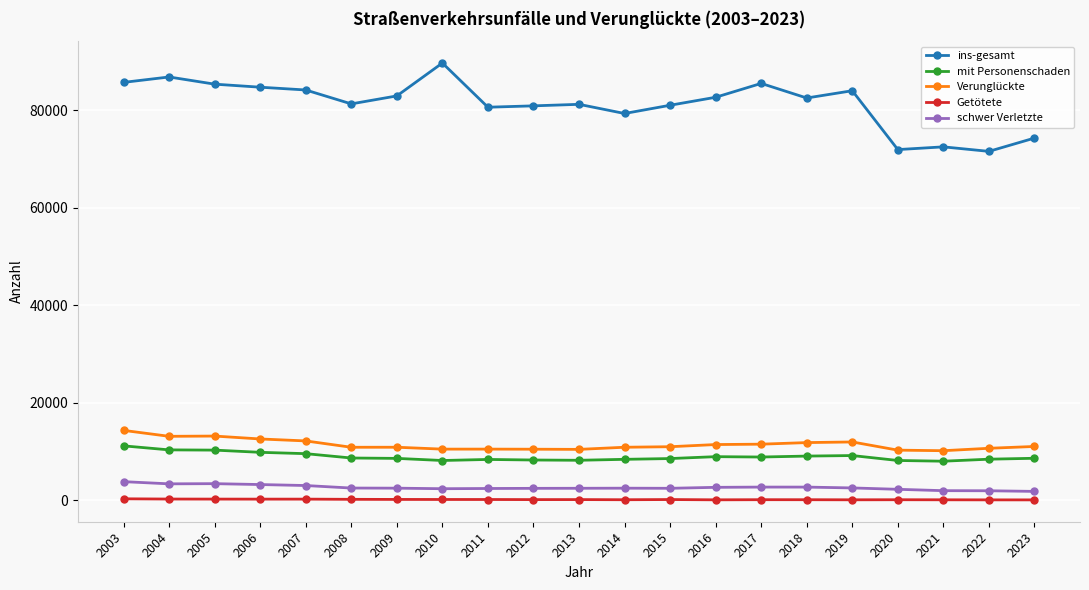

Which series has the largest total across all categories?

ins-gesamt